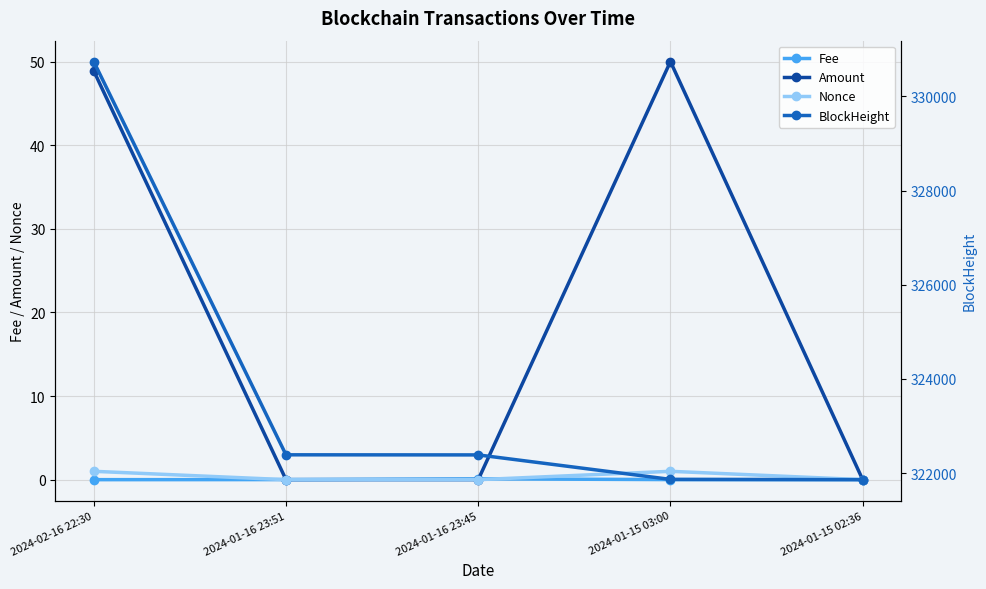

The BlockHeight series shows 330741.0 at 2024-02-16 22:30. True or false?

True